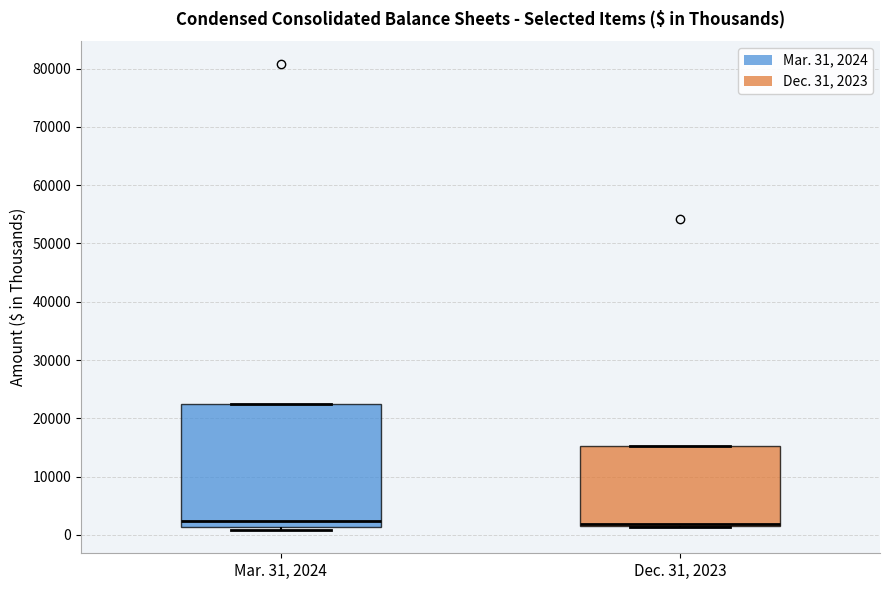

Comparing the boxes themselves (not the whiskers), which one is the tallest?

Mar. 31, 2024